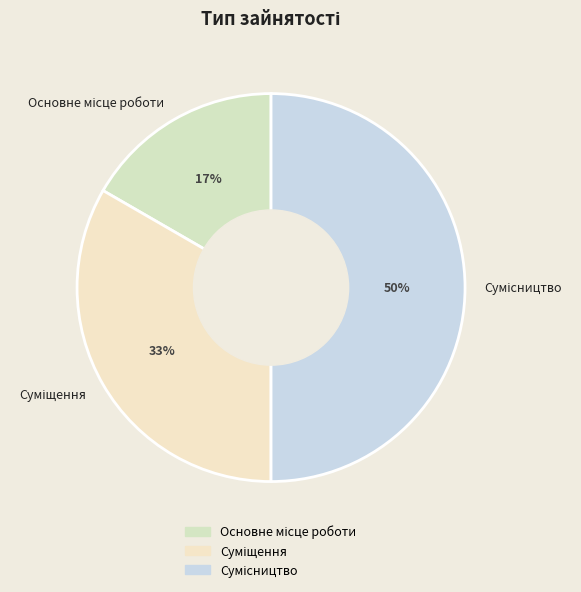

To the nearest percent, what is the difference between the largest and smallest slice percentages?

33%